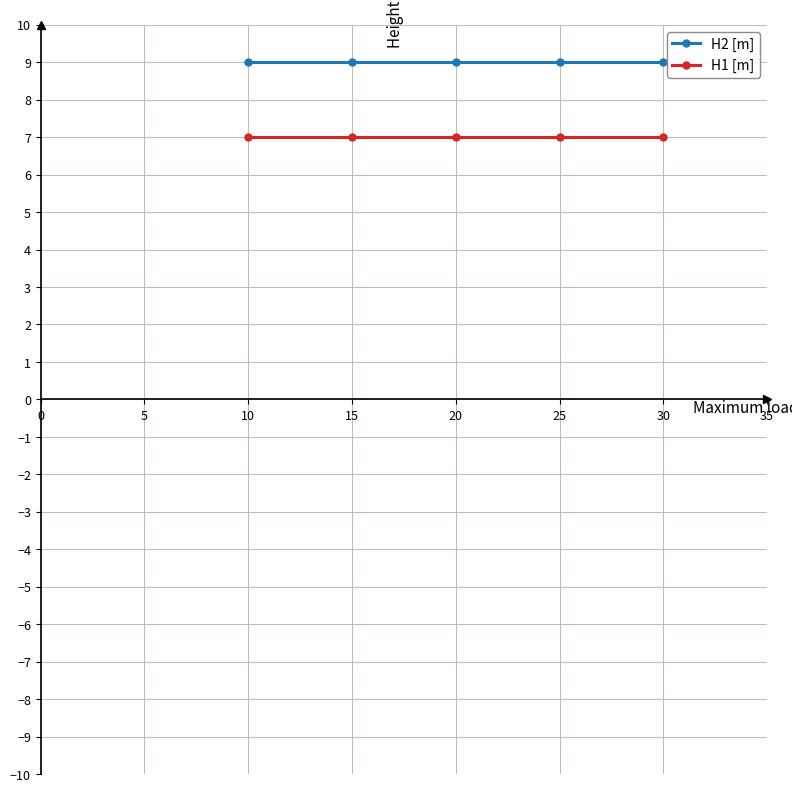

What is the value of the H1 [m] point at the 4th from the left?

7